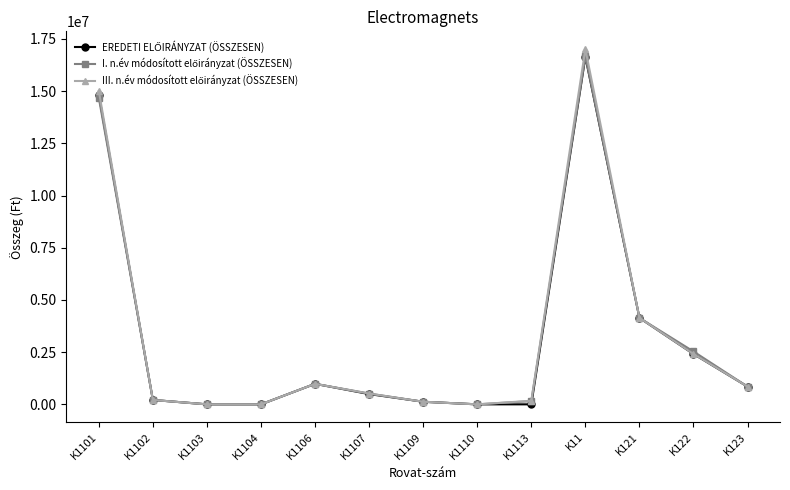

What is the label of the 8th point from the left?

K1110